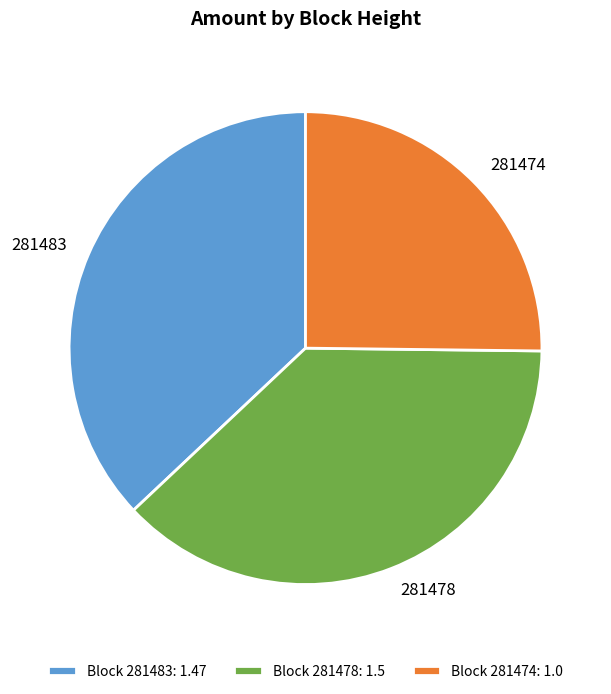

Which has a higher value, 281483 or 281478?

281478